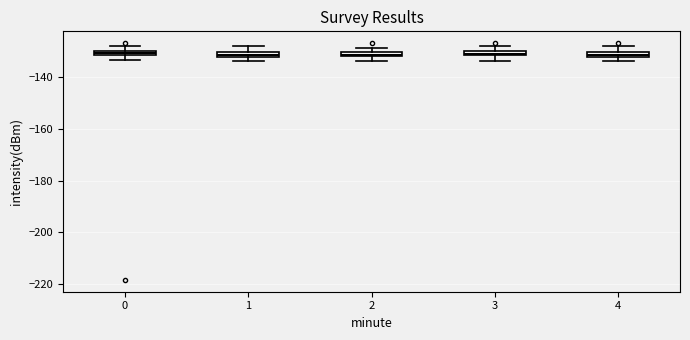

Where does the upper whisker of the box at x = 1 end on the y-axis? The values are not printed on the chart, so give them approximately, as read against the axis.

-128